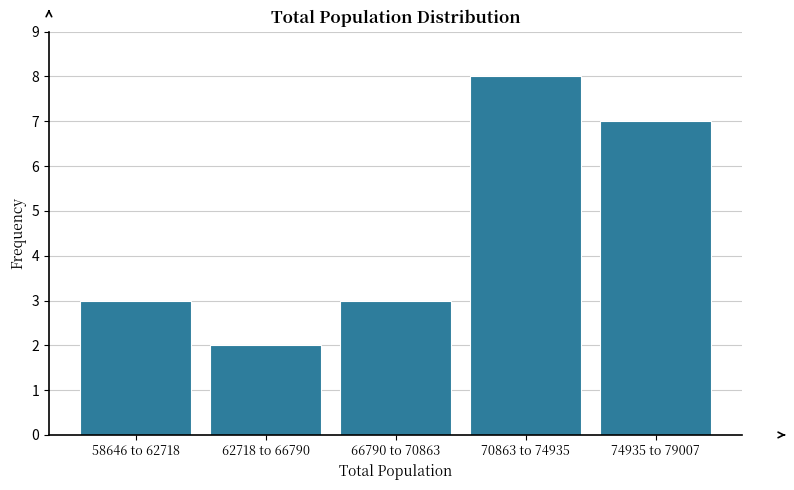

Reading left to right, what are all the values shown in this chart?

3	2	3	8	7